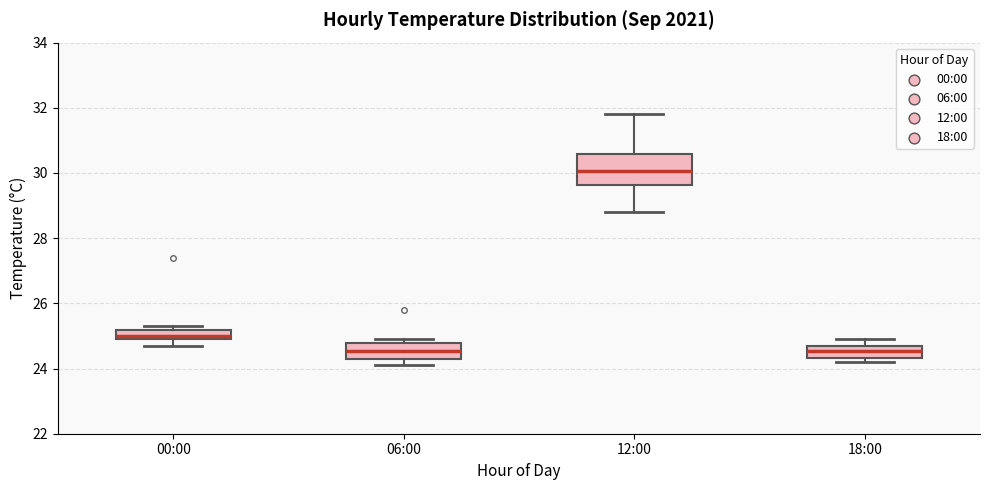

Where is the lower edge of the box for 18:00 on the y-axis? The values are not printed on the chart, so give them approximately, as read against the axis.

24.4